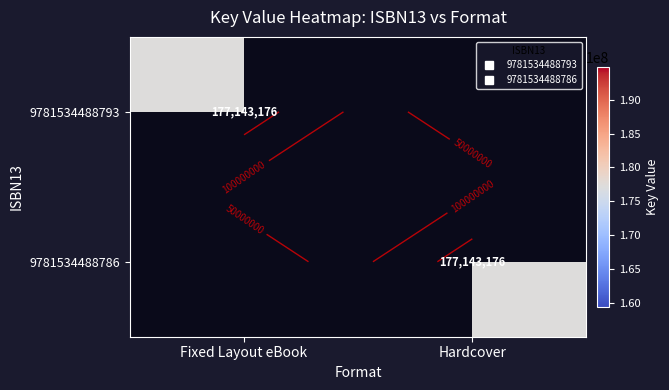

The value of 9781534488793 at Fixed Layout eBook is 50900279. True or false?

False